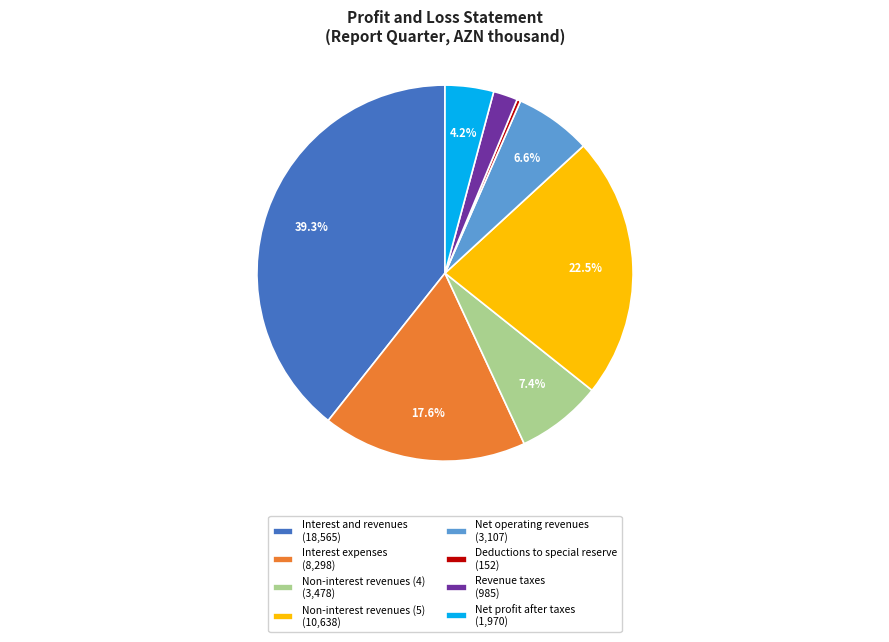

To the nearest percent, what is the difference between the largest and smallest slice percentages?

39%